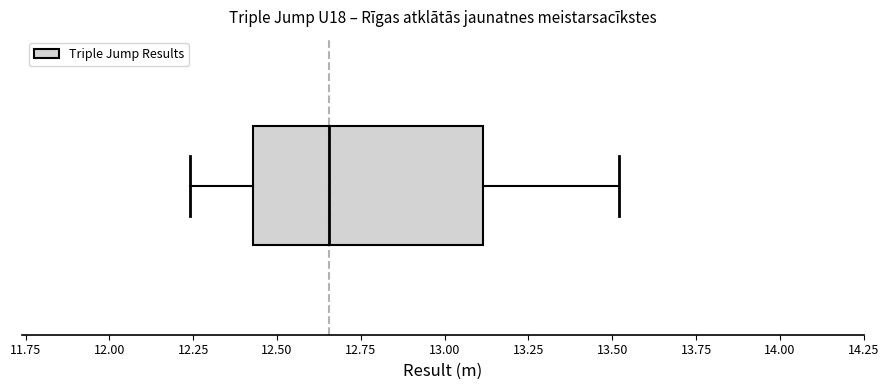

Transcribe this box plot: give where the median line is, the range the box spans, and where the two whiskers end, as read against the x-axis. The values are not printed on the chart, so give them approximately, as read against the axis.

median 12.65, box 12.45 to 13.10, whiskers 12.25 to 13.50